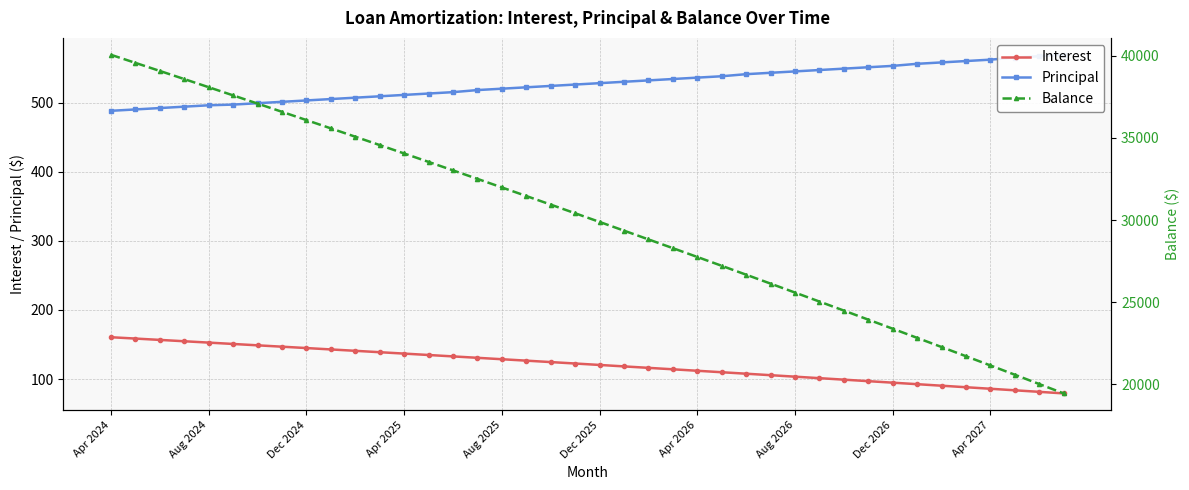

What position from the left is 22?

23